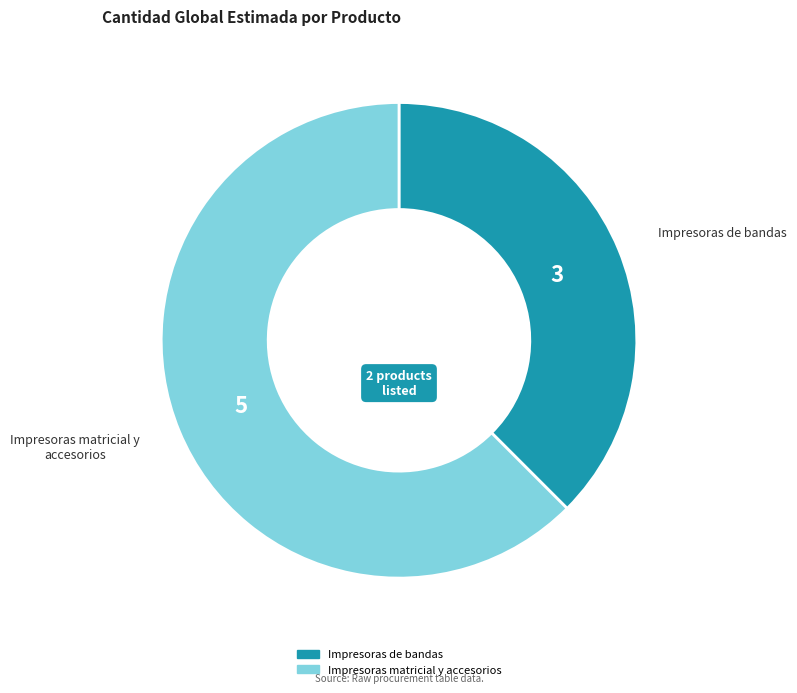

Does any single category account for the majority?

Yes